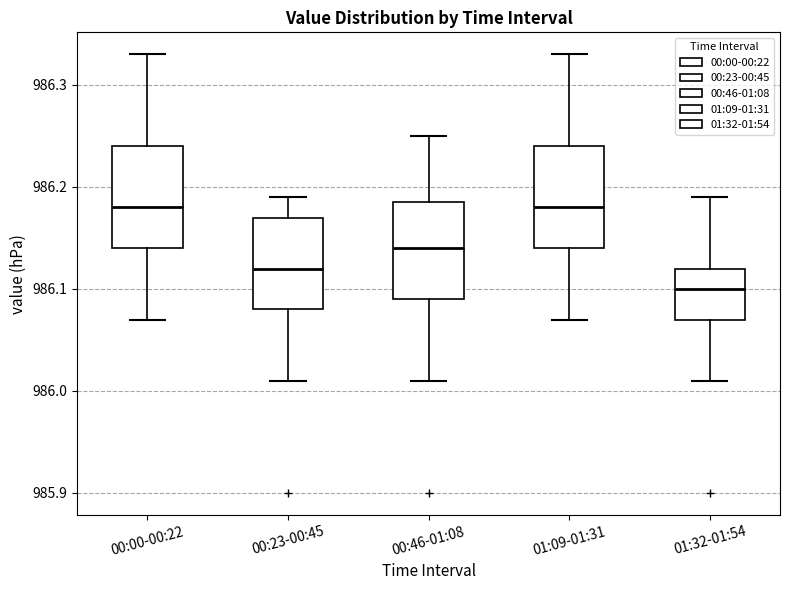

Where does the lower whisker of the box for 01:32-01:54 end on the y-axis? The values are not printed on the chart, so give them approximately, as read against the axis.

986.01